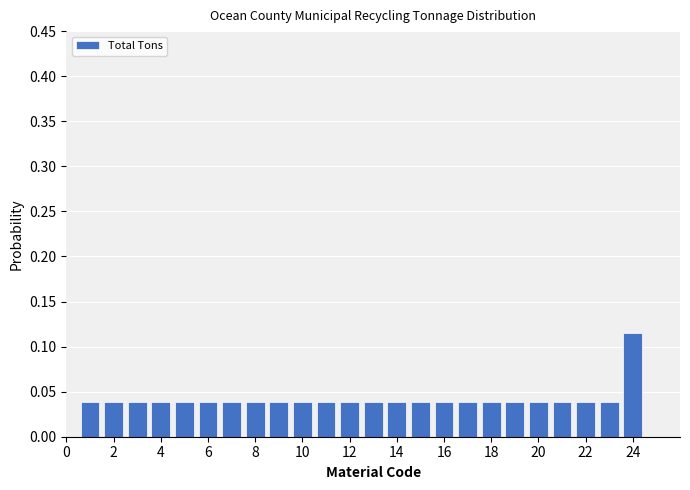

Reading left to right, list every bar in this chart as the range it spans on the x-axis followed by its height. Neither the bar edges nor the heights are printed on the chart, so give them approximately, as read against the axes.

0.5 to 1.5: 0.040
1.5 to 2.5: 0.040
2.5 to 3.5: 0.040
3.5 to 4.5: 0.040
4.5 to 5.5: 0.040
5.5 to 6.5: 0.040
6.5 to 7.5: 0.040
7.5 to 8.5: 0.040
8.5 to 9.5: 0.040
9.5 to 10.5: 0.040
10.5 to 11.5: 0.040
11.5 to 12.5: 0.040
12.5 to 13.5: 0.040
13.5 to 14.5: 0.040
14.5 to 15.5: 0.040
15.5 to 16.5: 0.040
16.5 to 17.5: 0.040
17.5 to 18.5: 0.040
18.5 to 19.5: 0.040
19.5 to 20.5: 0.040
20.5 to 21.5: 0.040
21.5 to 22.5: 0.040
22.5 to 23.5: 0.040
23.5 to 24.5: 0.115
24.5 to 25.5: 0